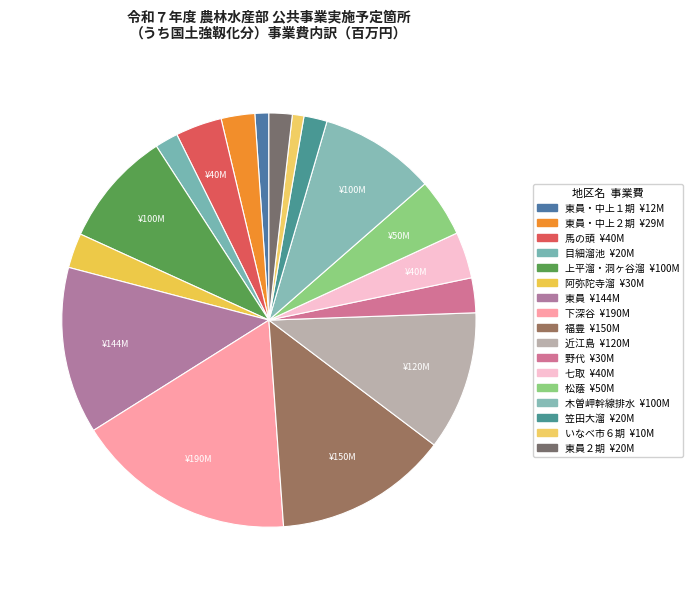

How many segments does this pie chart have?

17